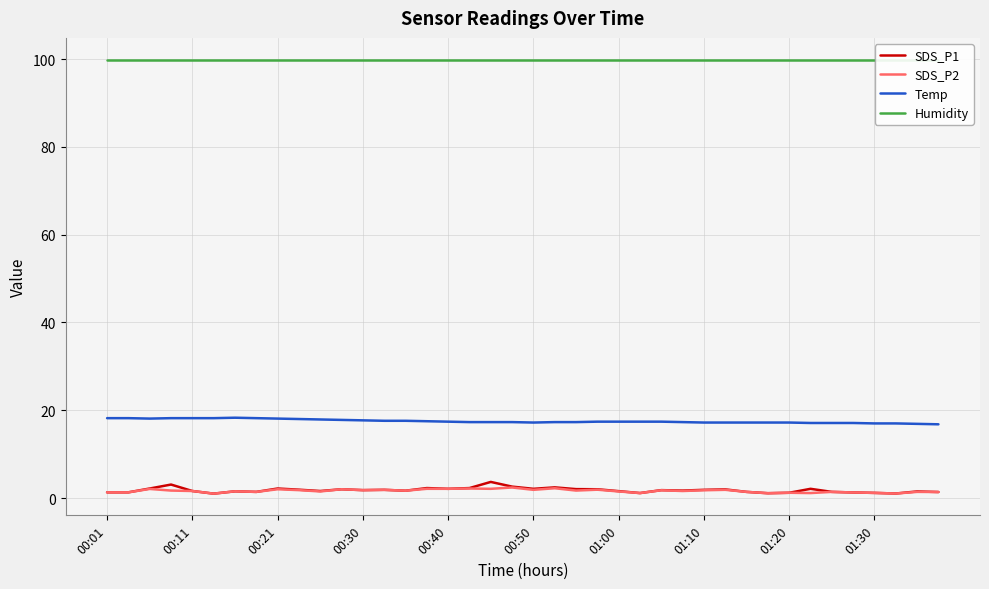

True or false: SDS_P1 and Humidity cross at least once.

False